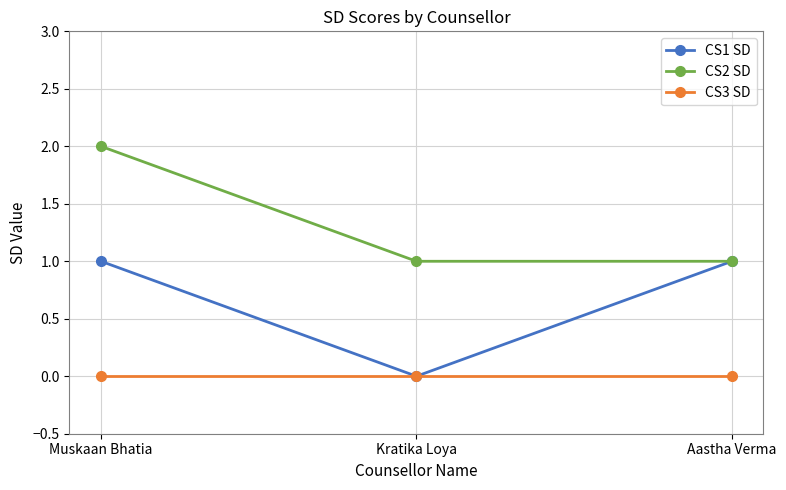

Is this an area chart (filled region under the line)?

No